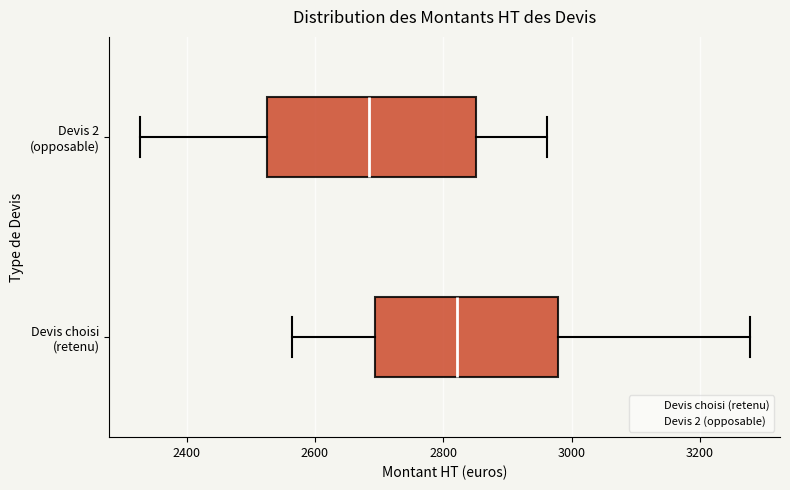

Reading bottom to top, read every box against the x-axis: the position of its median line, the range the box covers, and the ends of its whiskers. The values are not printed on the chart, so give them approximately, as read against the axis.

Devis choisi (retenu): median 2820, box 2700 to 2980, whiskers 2560 to 3280
Devis 2 (opposable): median 2680, box 2520 to 2860, whiskers 2320 to 2960